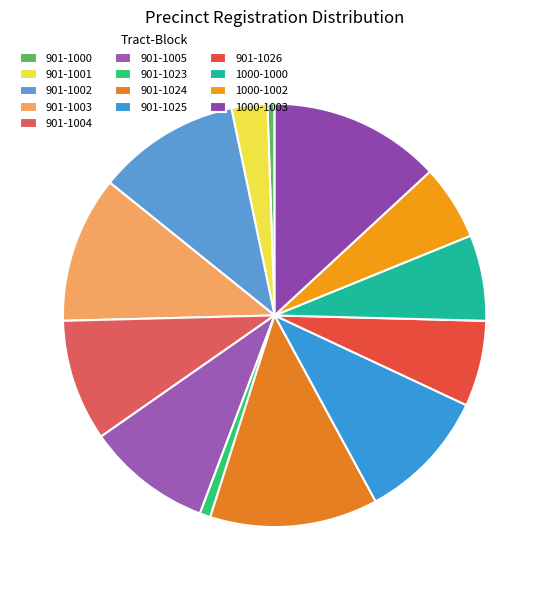

Count the number of slices in the pie.

13